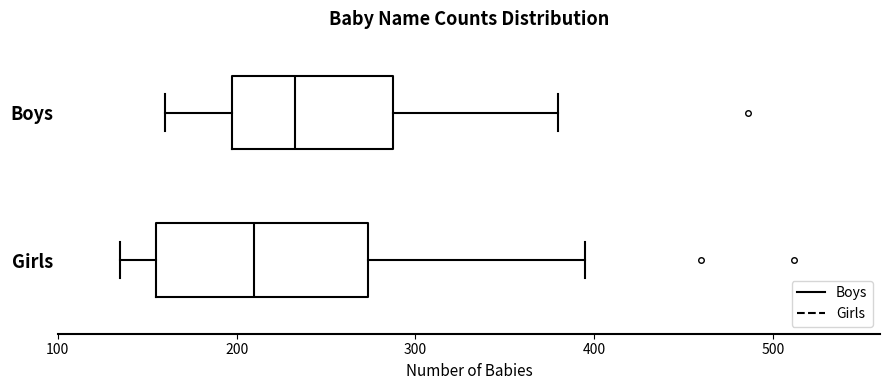

Which box is the widest, from its left edge to its right edge?

Girls